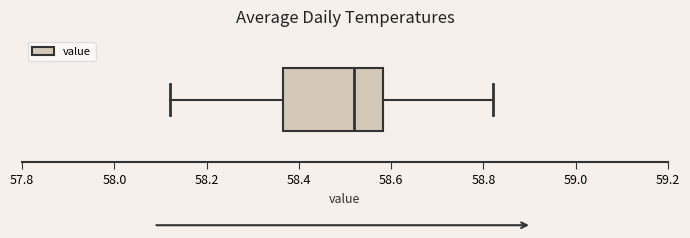

Transcribe this box plot: give where the median line is, the range the box spans, and where the two whiskers end, as read against the x-axis. The values are not printed on the chart, so give them approximately, as read against the axis.

median 58.52, box 58.36 to 58.58, whiskers 58.12 to 58.82